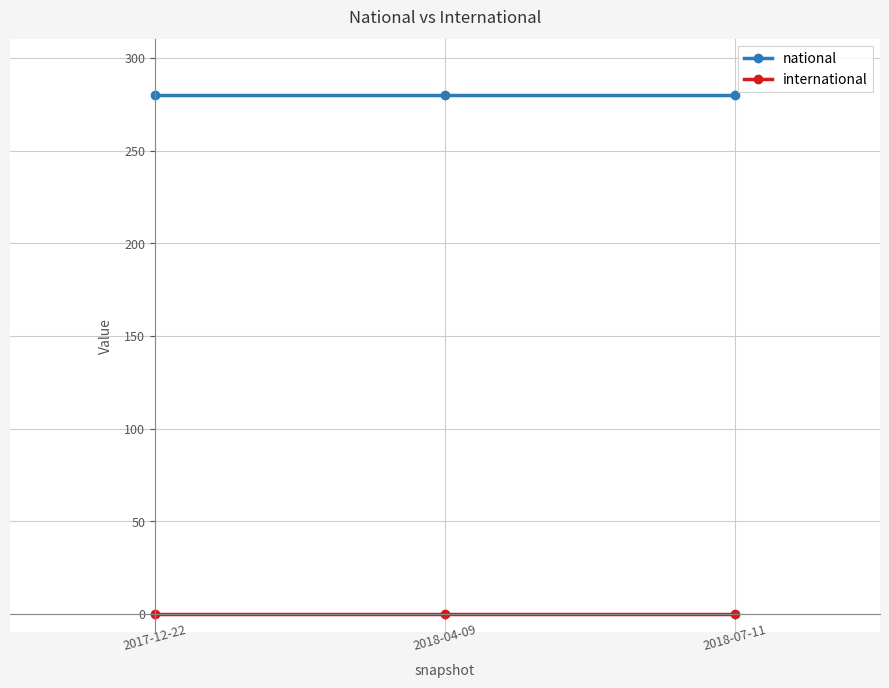

What is the sum of all national values?

840